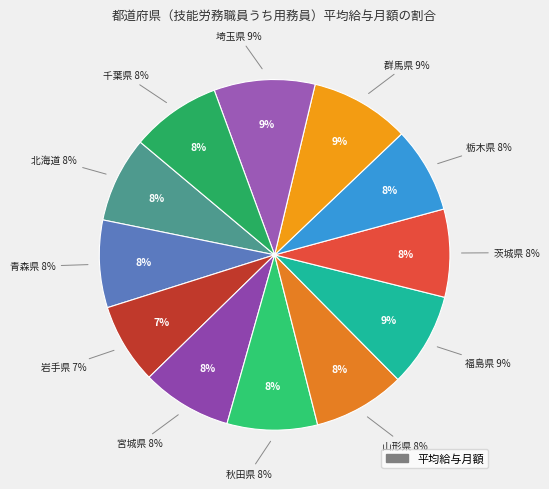

What is the smallest slice in the pie chart?

岩手県